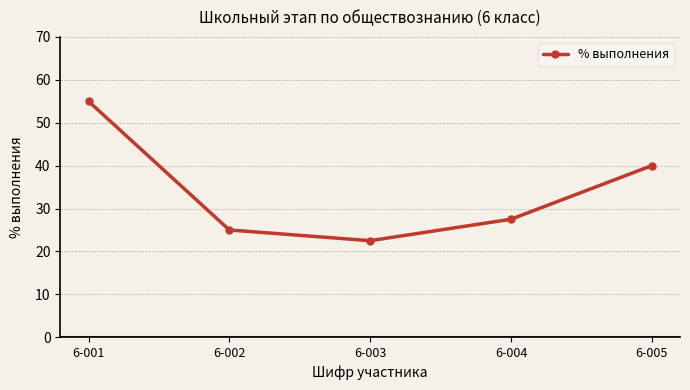

Reading right to left, extract all data points from this chart.

6-005=40.0	6-004=27.5	6-003=22.5	6-002=25.0	6-001=55.0